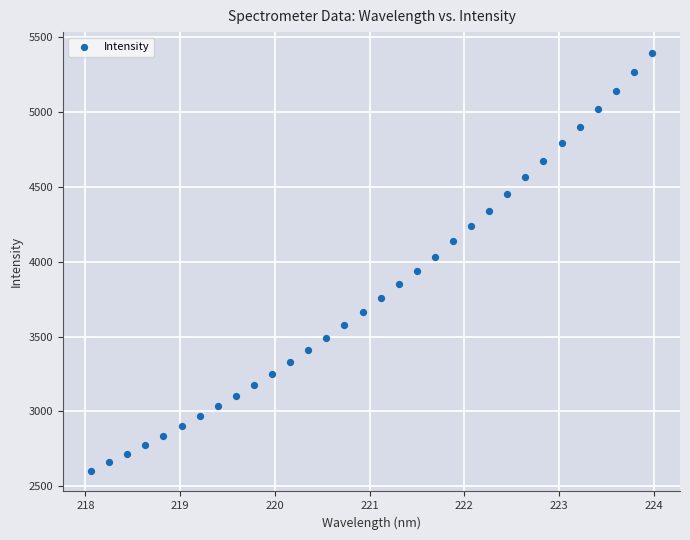

What is the range of Y values (max minus min)?

2789.9